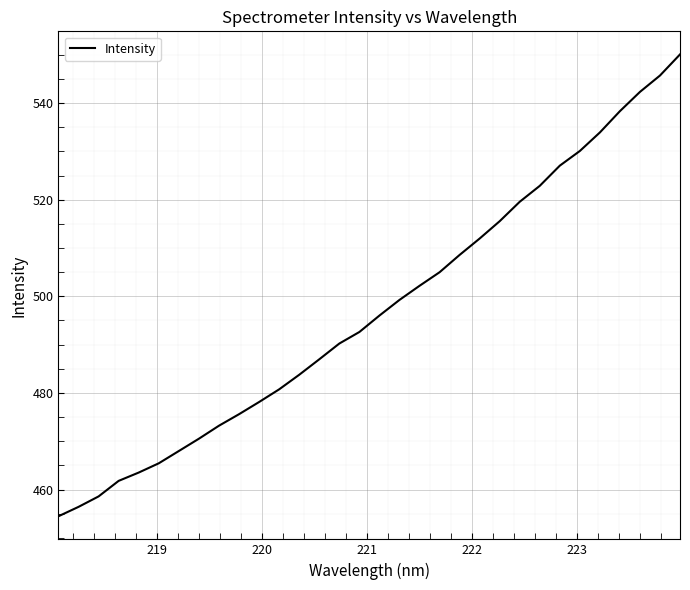

What is the smallest value displayed?

454.5